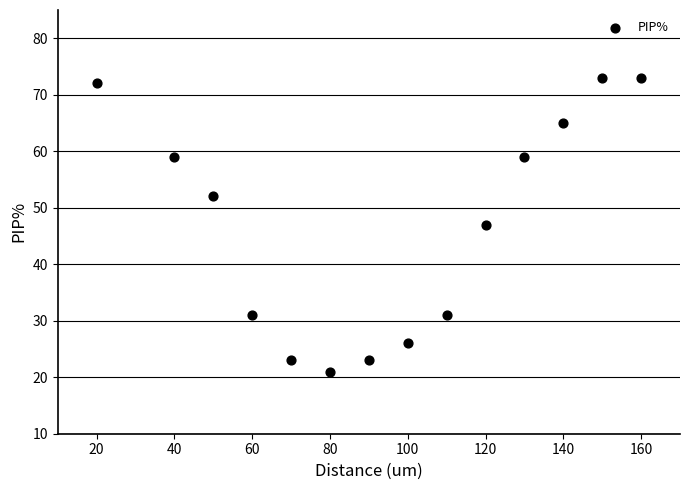

What is the range of Y values (max minus min)?

52